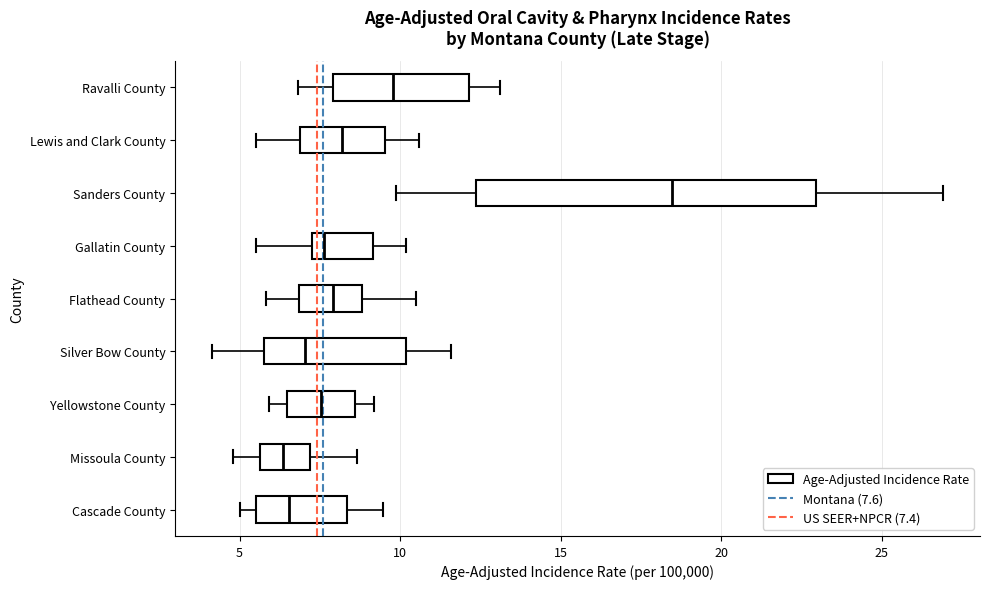

Where is the right edge of the box for Missoula County on the x-axis? The values are not printed on the chart, so give them approximately, as read against the axis.

7.0